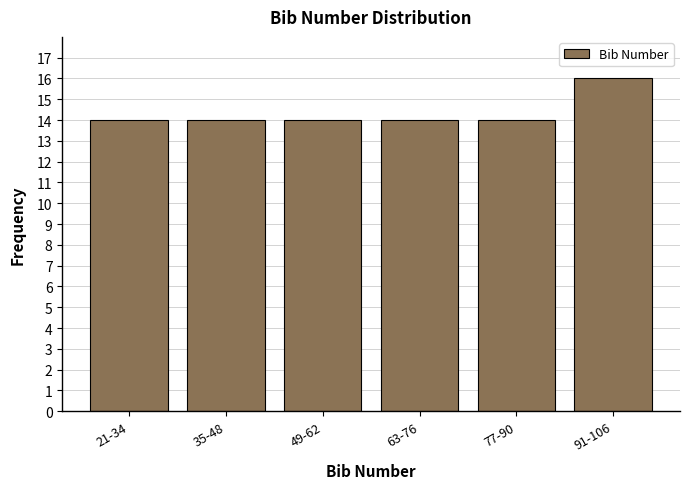

Reading left to right, extract all data points from this chart.

21-34=14	35-48=14	49-62=14	63-76=14	77-90=14	91-106=16